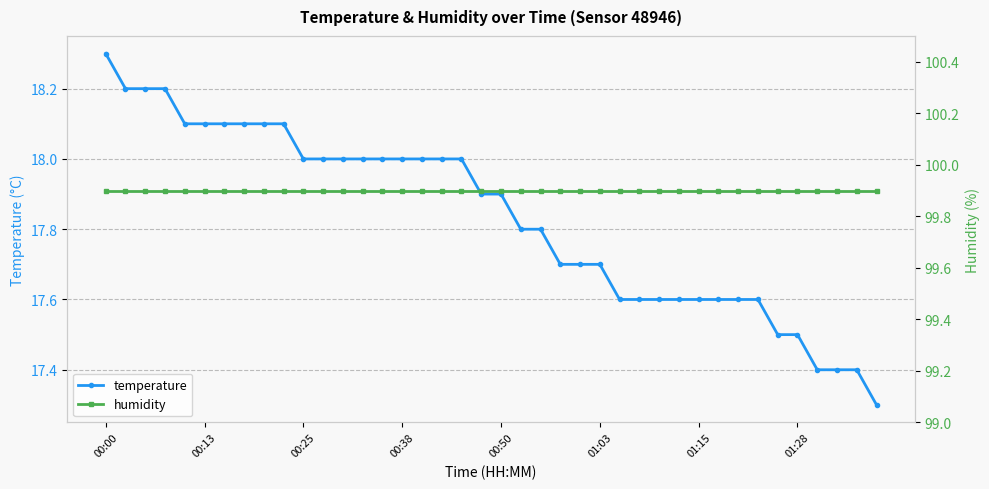

What is the sum of all temperature values?

713.3